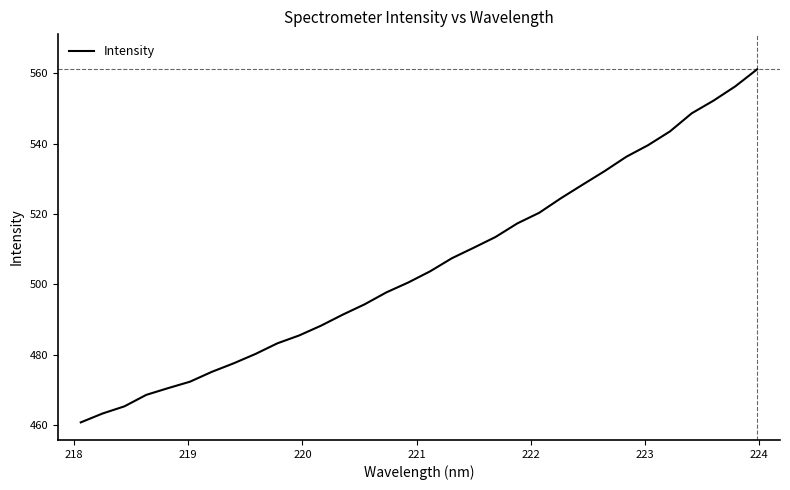

How many lines are shown in the chart?

1